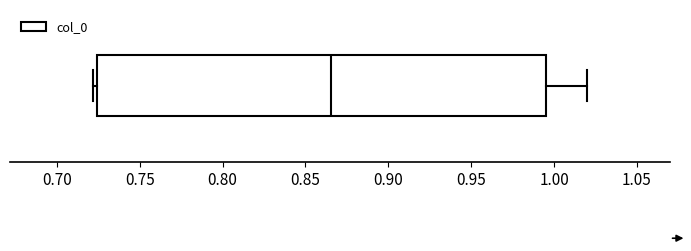

Transcribe this box plot: give where the median line is, the range the box spans, and where the two whiskers end, as read against the x-axis. The values are not printed on the chart, so give them approximately, as read against the axis.

median 0.865, box 0.725 to 0.995, whiskers 0.720 to 1.020